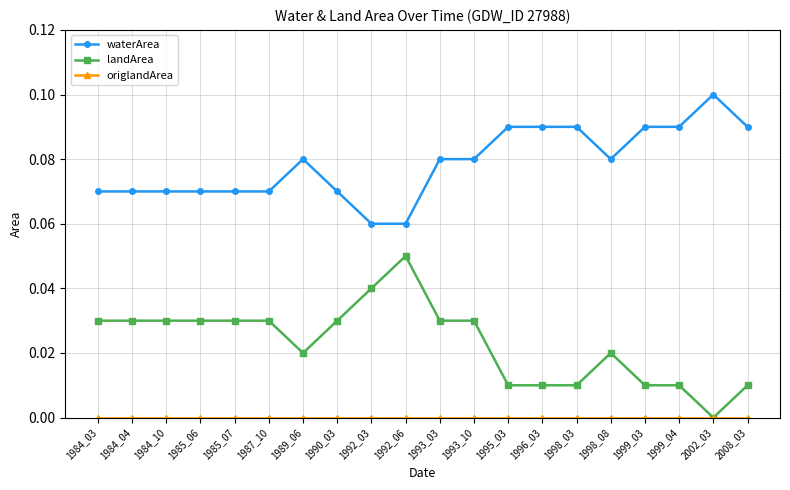

At which label does waterArea reach its peak?

2002_03